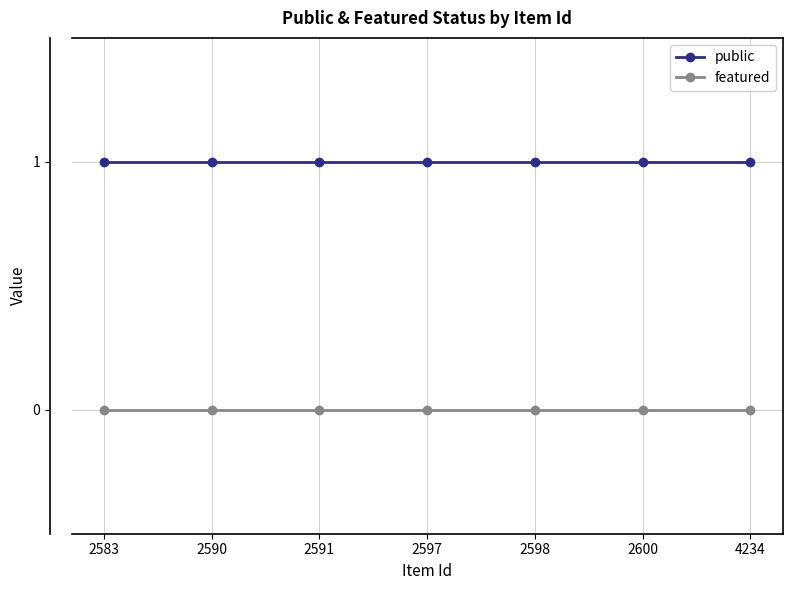

Is the value of featured at 2590 greater than the value of public at 2598?

No